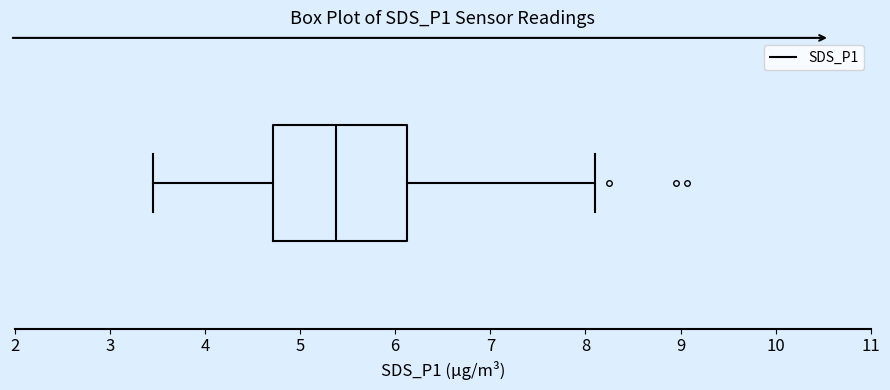

Read this box plot against the x-axis: the position of the median line, the range covered by the box, and the ends of both whiskers. The values are not printed on the chart, so give them approximately, as read against the axis.

median 5.4, box 4.7 to 6.1, whiskers 3.5 to 8.1